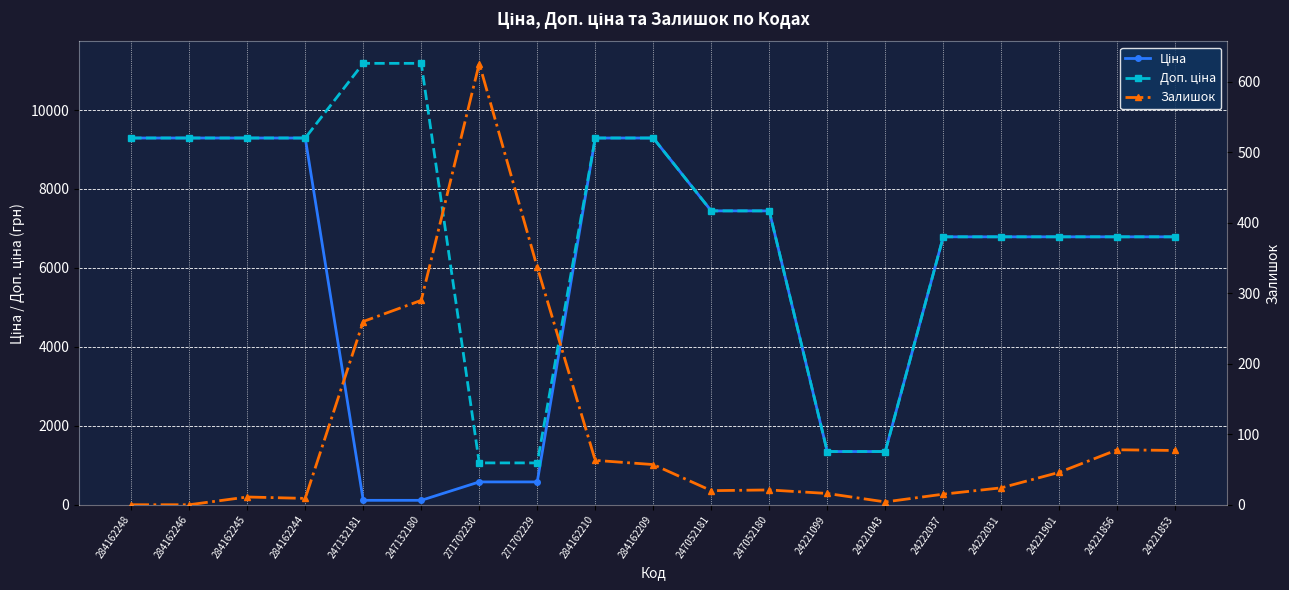

Is the value of Залишок at 247052181 greater than the value of Ціна at 284162246?

No